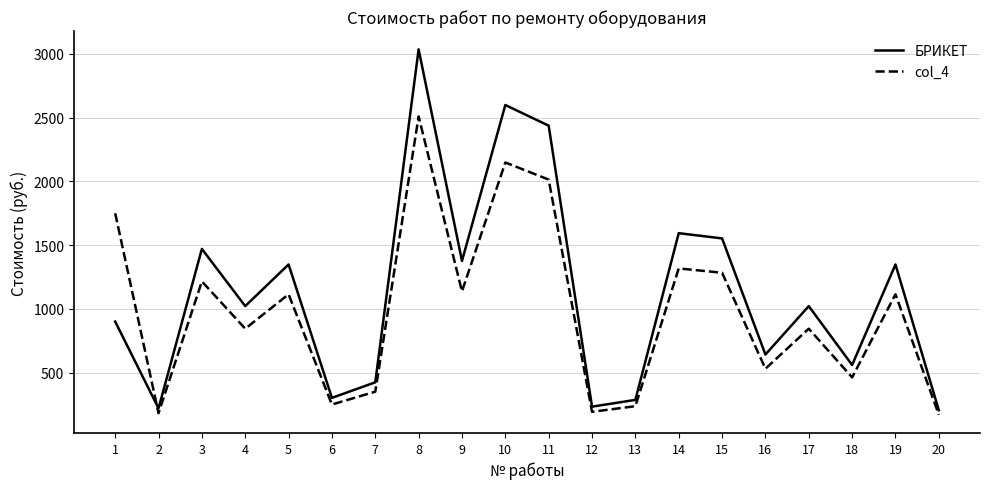

How many times do БРИКЕТ and col_4 cross each other?

1